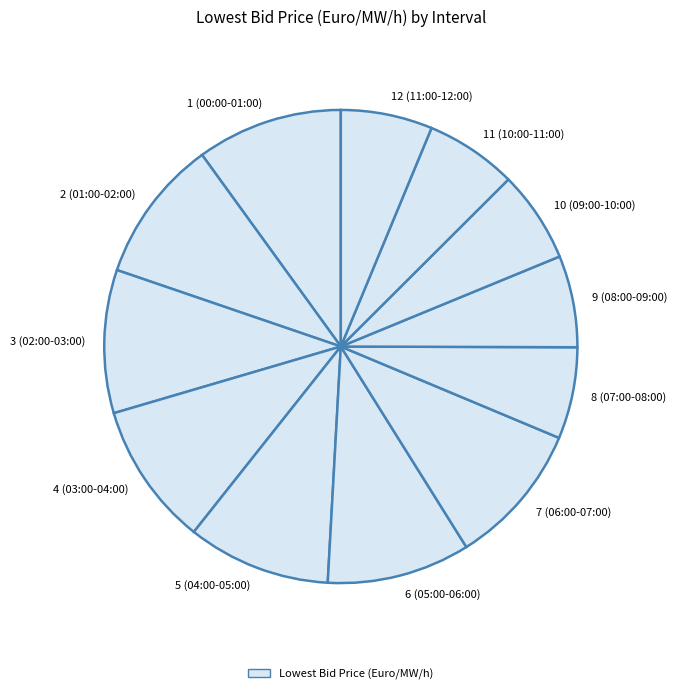

The 2 (01:00-02:00) slice represents 16% of the pie. True or false?

False